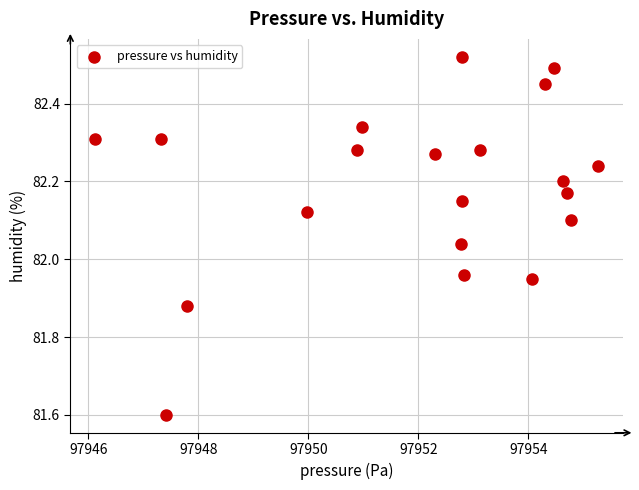

What is the range of Y values (max minus min)?

0.9